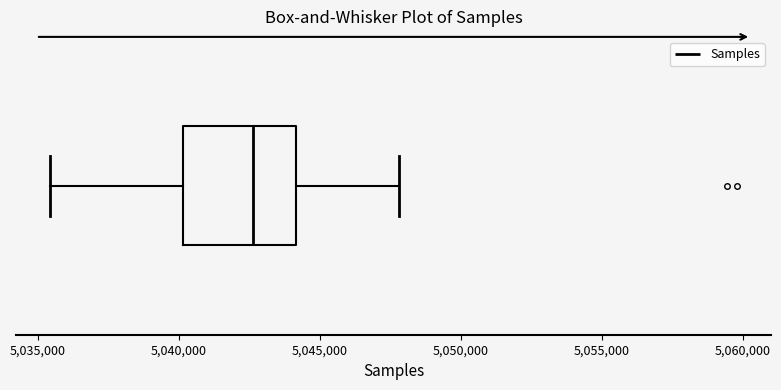

Where does the right whisker of the box end on the x-axis? The values are not printed on the chart, so give them approximately, as read against the axis.

5048000